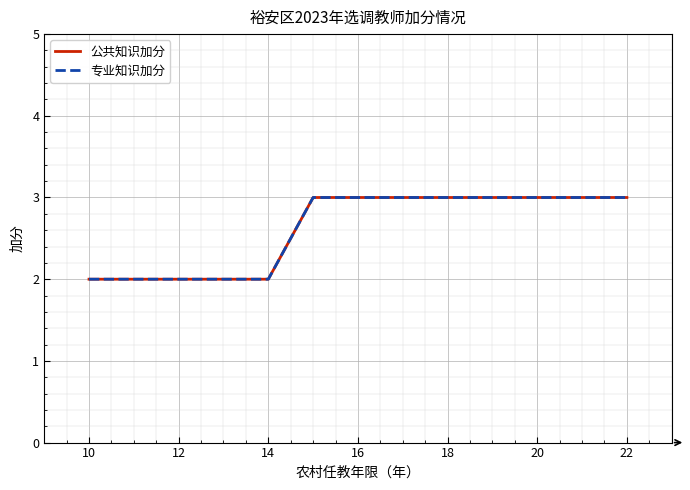

Is this an area chart (filled region under the line)?

No